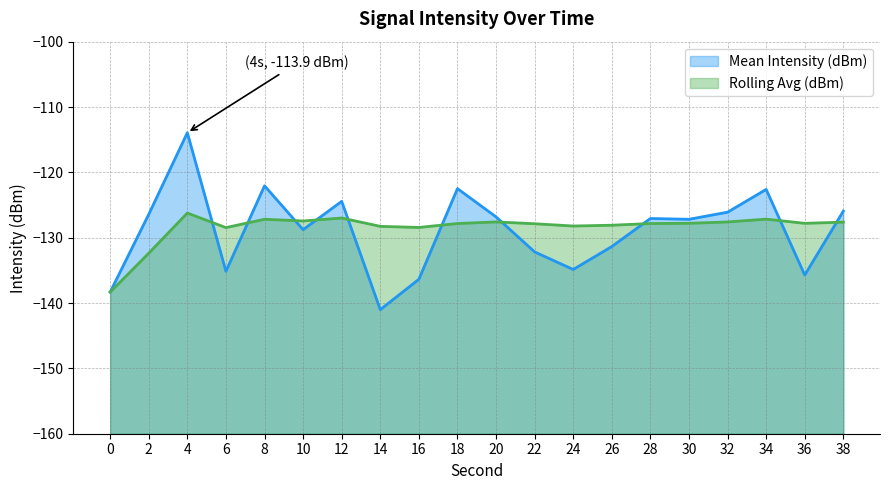

Reading left to right, list all the values displayed in this chart.

Mean Intensity (dBm): -138.3	-126.4	-113.9	-135.1	-122.1	-128.8	-124.4	-141.0	-136.4	-122.5	-126.8	-132.2	-134.9	-131.4	-127.1	-127.2	-126.1	-122.6	-135.7	-125.9
Rolling Avg (dBm): -138.3	-132.4	-126.2	-128.5	-127.2	-127.4	-127.0	-128.3	-128.4	-127.8	-127.6	-127.9	-128.2	-128.1	-127.8	-127.8	-127.6	-127.2	-127.8	-127.6